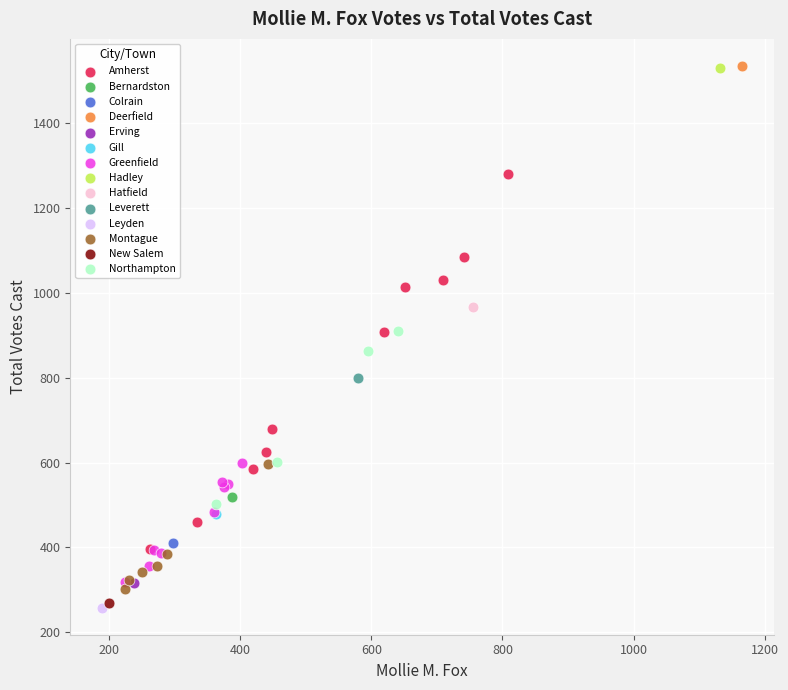

What are all the series names shown in the legend?

Amherst, Bernardston, Colrain, Deerfield, Erving, Gill, Greenfield, Hadley, Hatfield, Leverett, Leyden, Montague, New Salem, Northampton